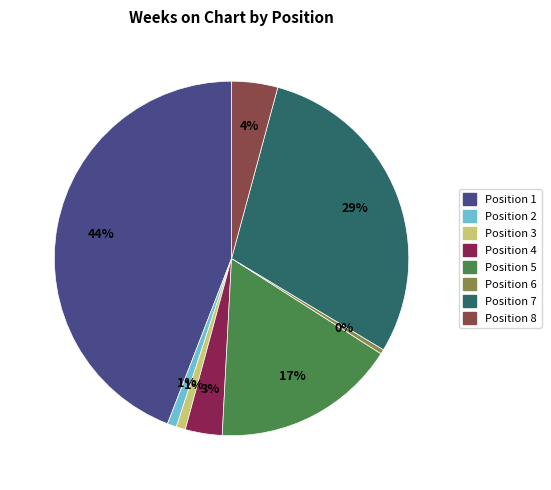

True or false: Position 3 accounts for 1% of the total.

True